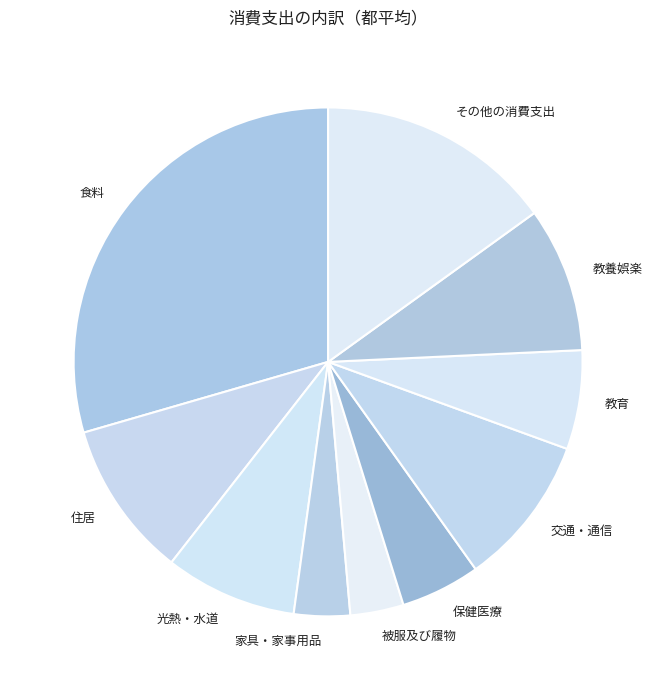

Is there a majority slice in this chart?

No